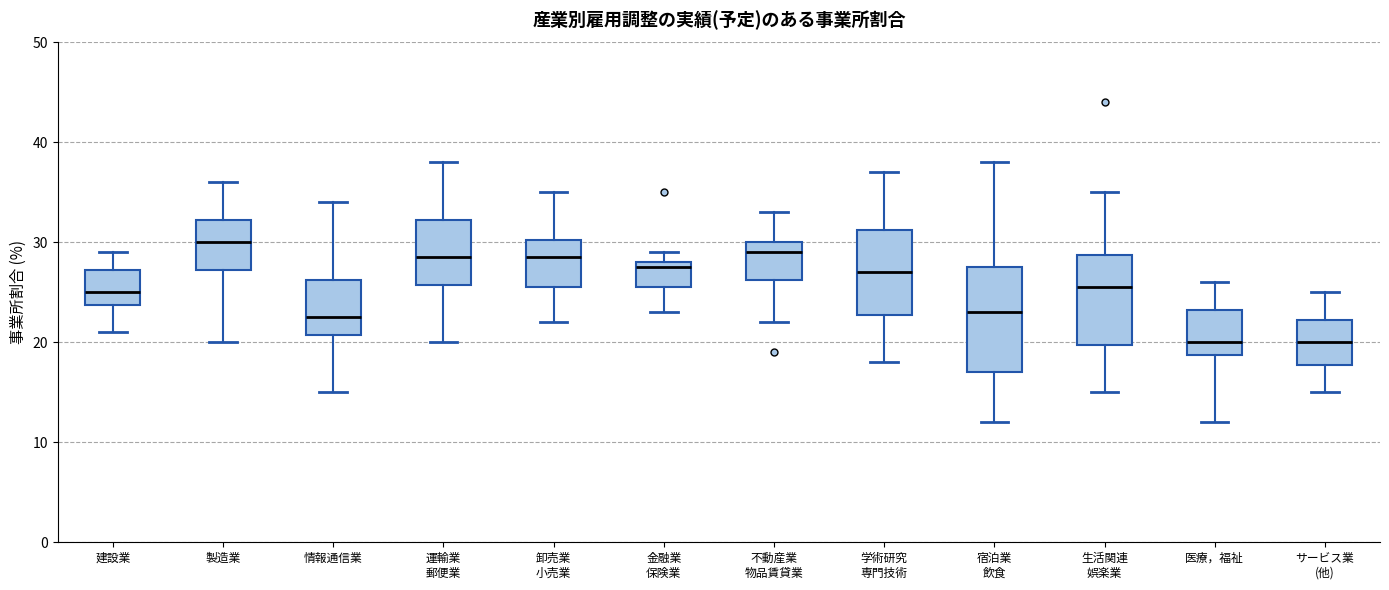

Which box's median line is the highest?

製造業